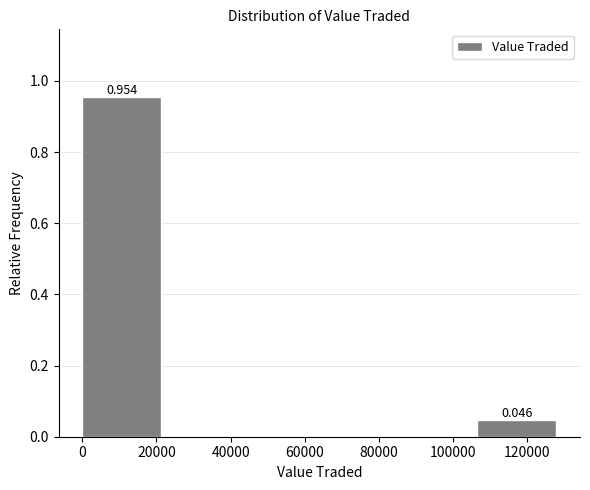

Which range on the x-axis has the tallest bar?

0 to 22000